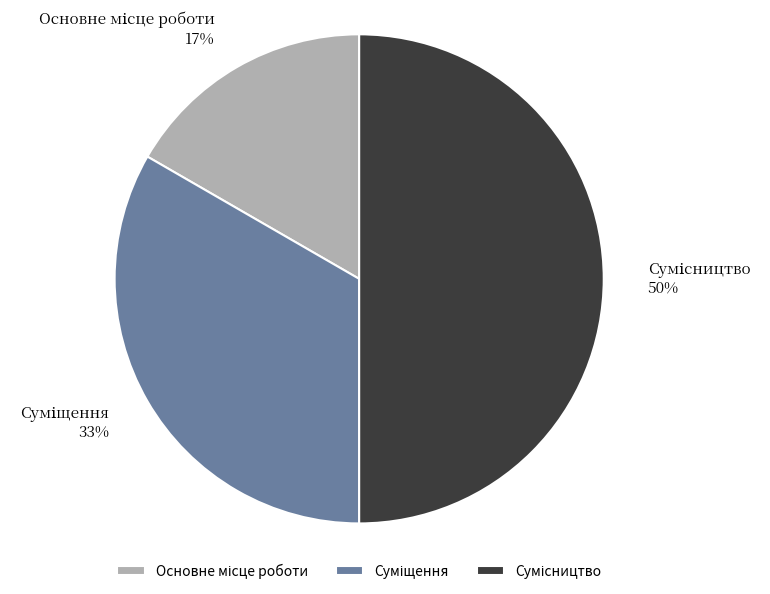

To the nearest percent, what is the difference between the largest and smallest slice percentages?

33%